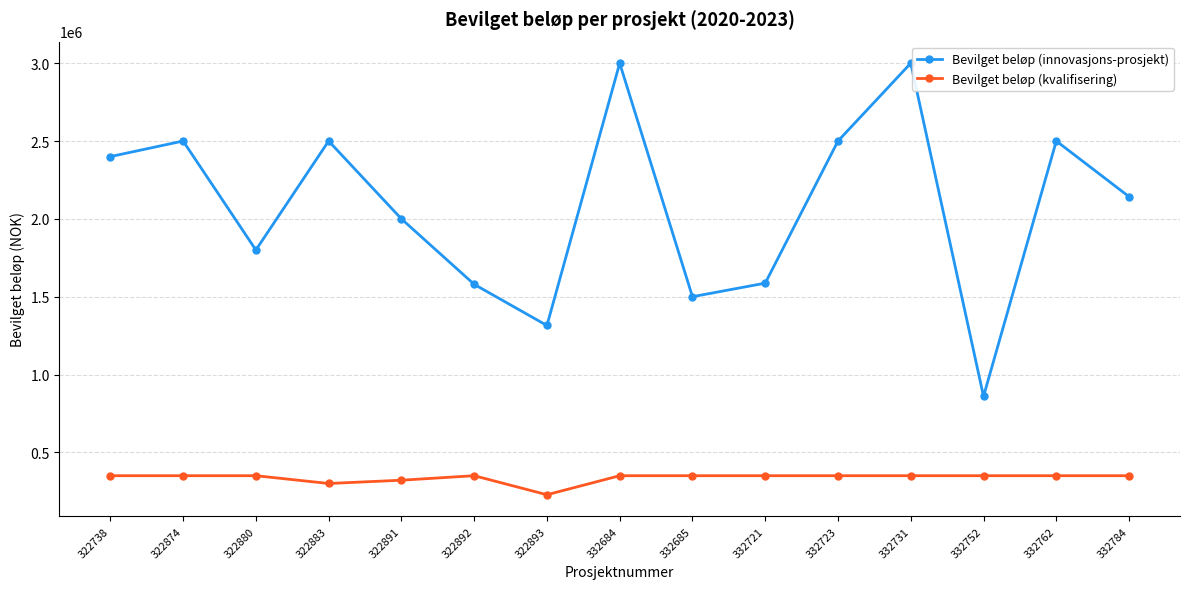

Is it true that Bevilget beløp (innovasjons-prosjekt) equals 1579438 at 322892?

True